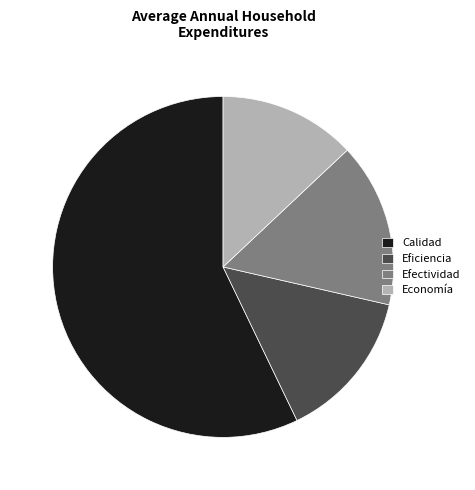

Is it true that Economía is 13% of the pie?

True